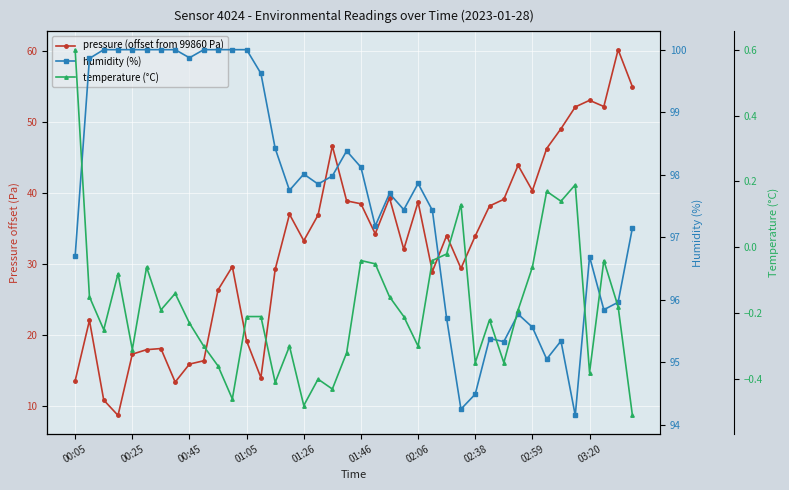

True or false: humidity (%) and temperature (°C) cross at least once.

False